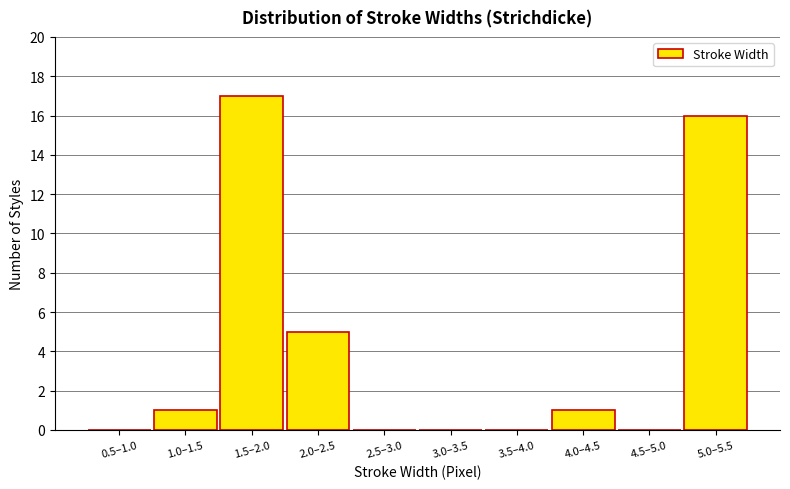

Reading left to right, list all the values displayed in this chart.

0.5–1.0=0	1.0–1.5=1	1.5–2.0=17	2.0–2.5=5	2.5–3.0=0	3.0–3.5=0	3.5–4.0=0	4.0–4.5=1	4.5–5.0=0	5.0–5.5=16